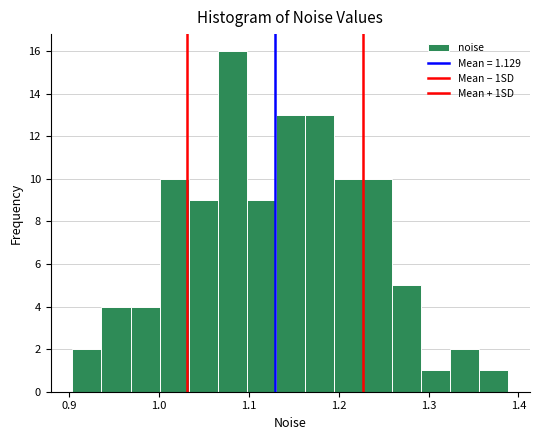

Read against the x-axis, roughly where is the centre of the tallest bar?

1.08